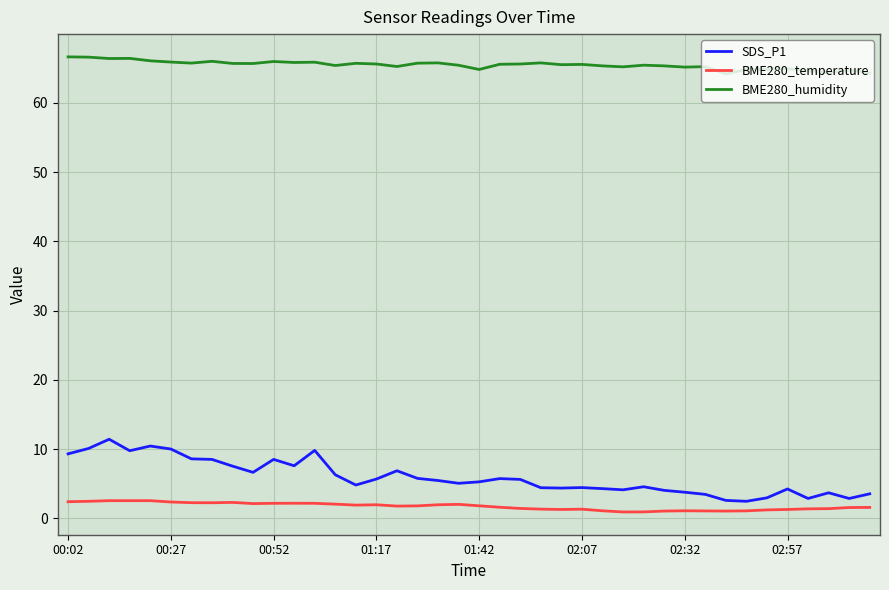

What is the lowest value of the SDS_P1 series?

2.5